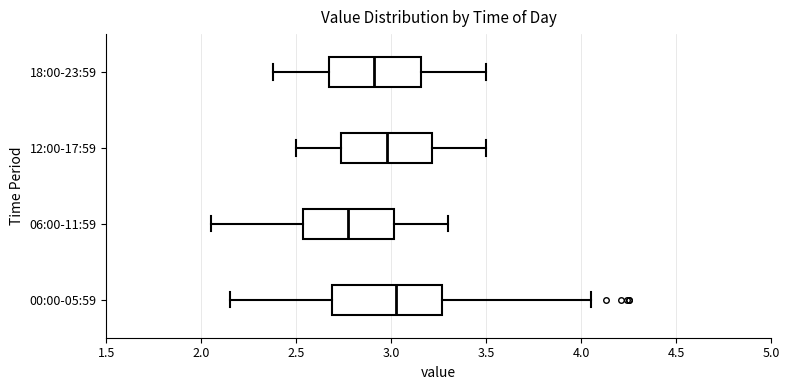

Reading bottom to top, transcribe this box plot: for each box, give where its median line is, the range the box spans, and where its two whiskers end, as read against the x-axis. The values are not printed on the chart, so give them approximately, as read against the axis.

00:00-05:59: median 3.05, box 2.70 to 3.25, whiskers 2.15 to 4.05
06:00-11:59: median 2.75, box 2.55 to 3.00, whiskers 2.05 to 3.30
12:00-17:59: median 3.00, box 2.75 to 3.20, whiskers 2.50 to 3.50
18:00-23:59: median 2.90, box 2.65 to 3.15, whiskers 2.40 to 3.50